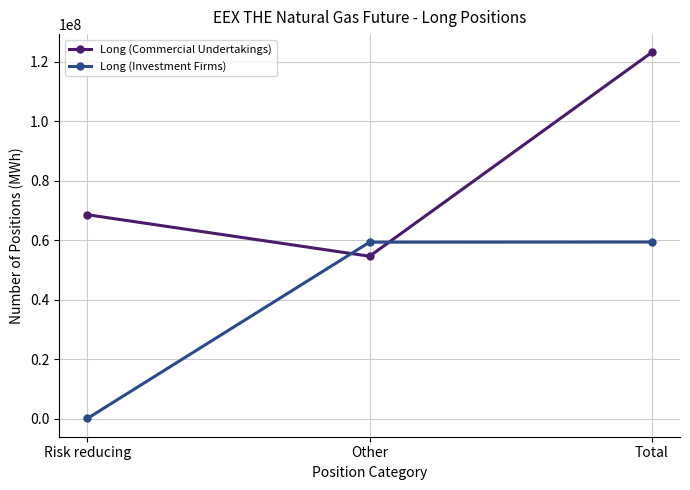

List the series in order of their peak value, highest first.

Long (Commercial Undertakings), Long (Investment Firms)